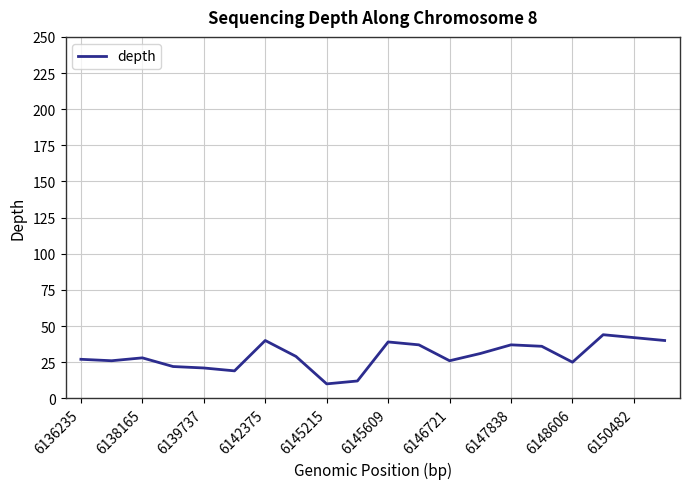

What is the difference between the maximum and minimum values?

34